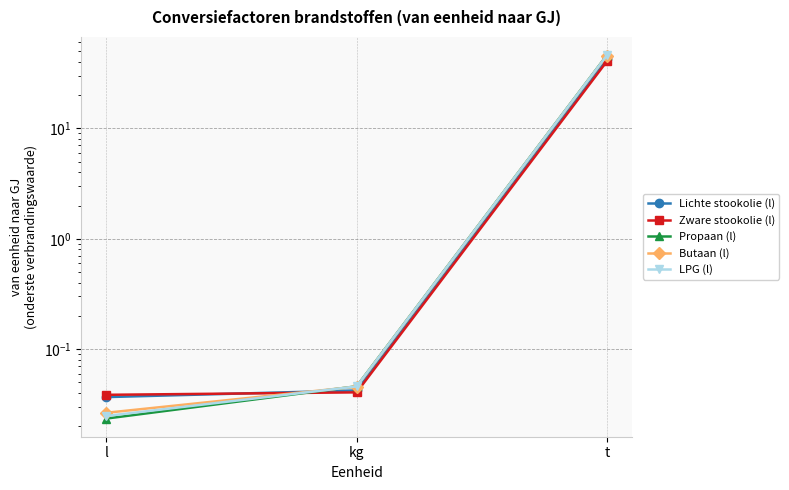

What is the difference between the highest and lowest values at t?

5.5